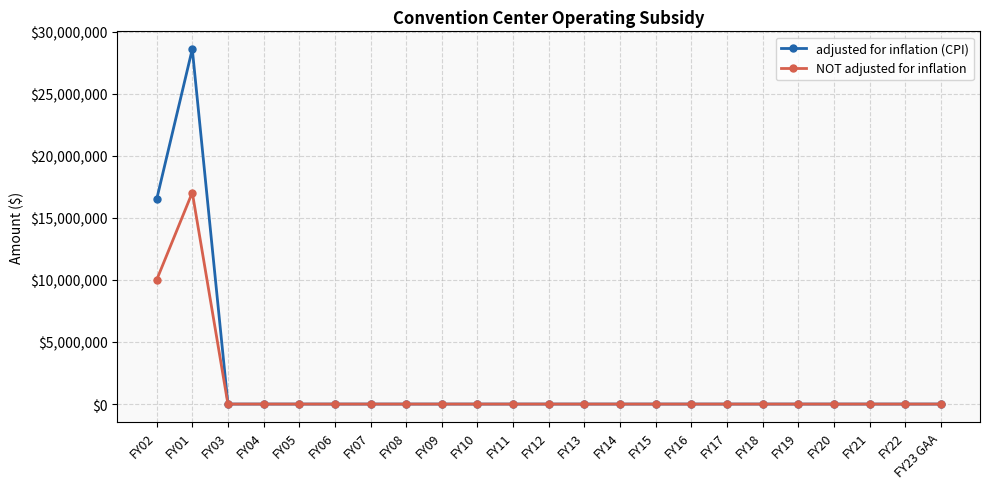

How many data points does each series have?

23